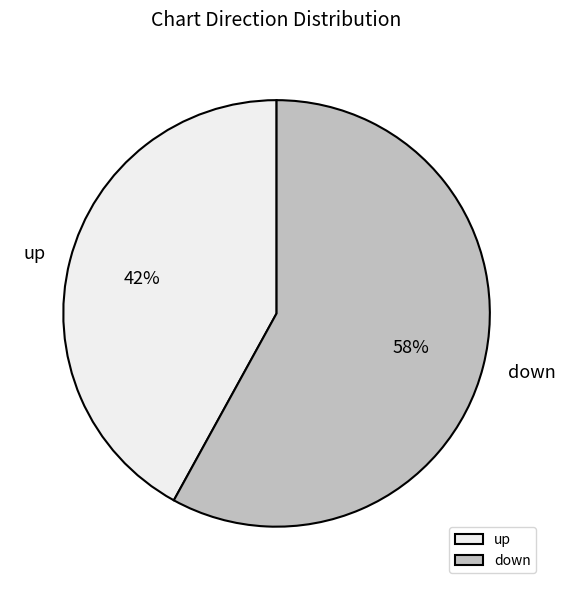

Combined, do down and up account for over 50%?

Yes